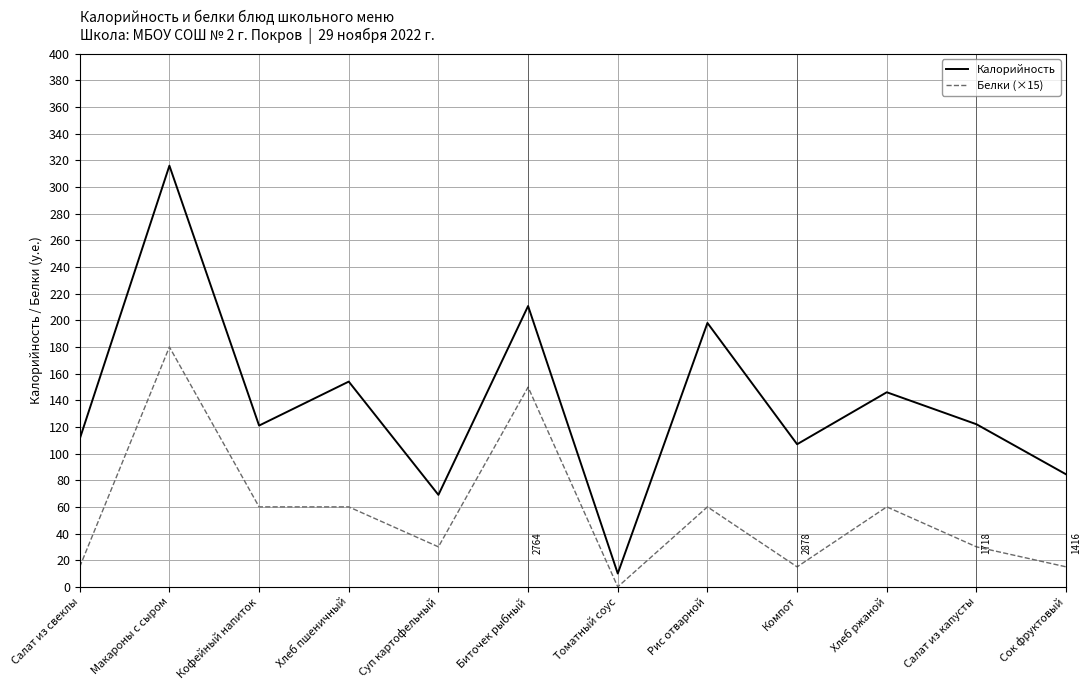

At which category does Калорийность reach its first local valley?

Кофейный напиток